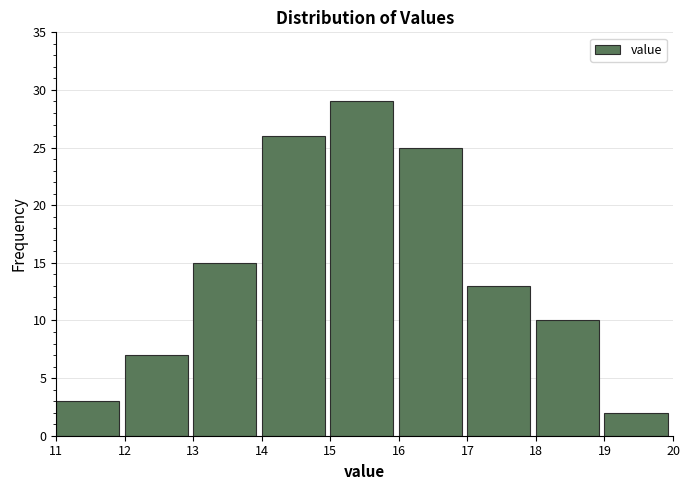

Over which range of the x-axis is the bar tallest?

15 to 16